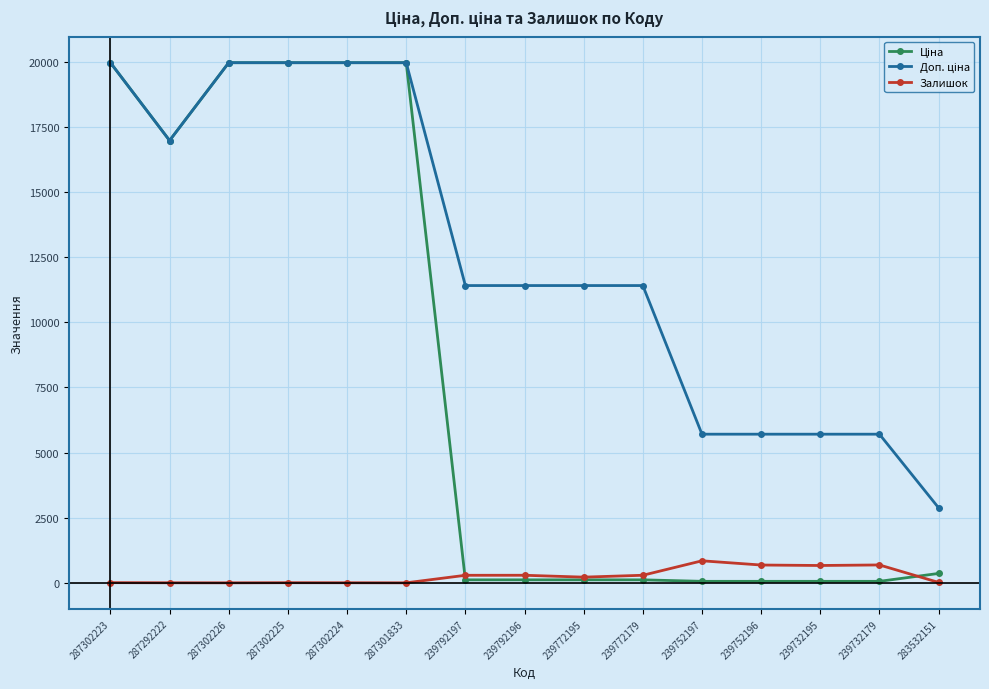

Is it true that Ціна equals 24287.3 at 287292222?

False